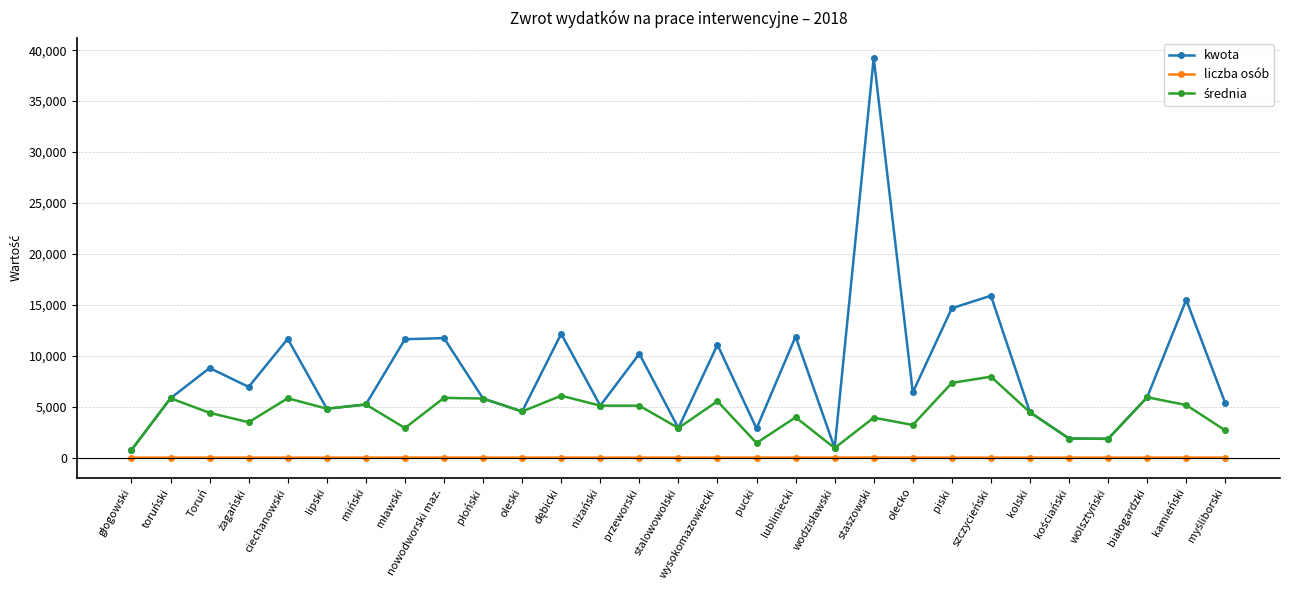

Which series has the largest total across all categories?

kwota